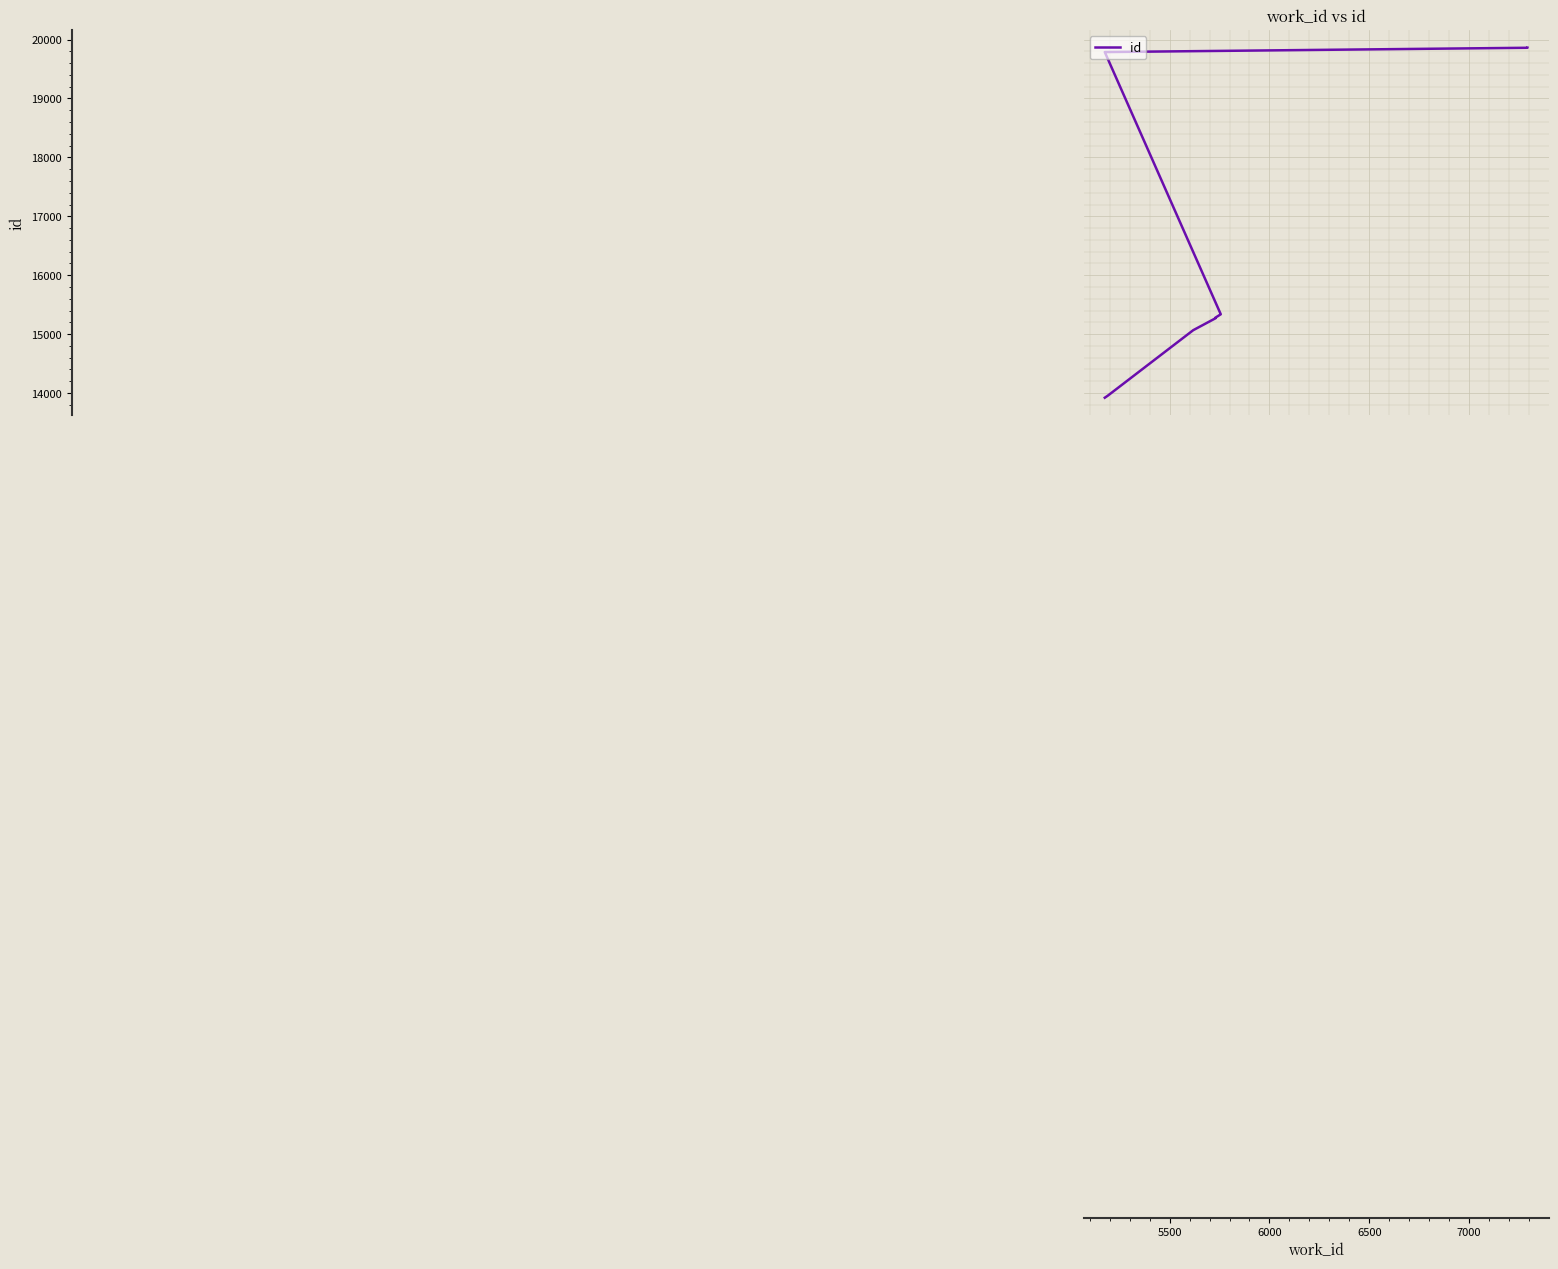

How many data points does each series have?

10